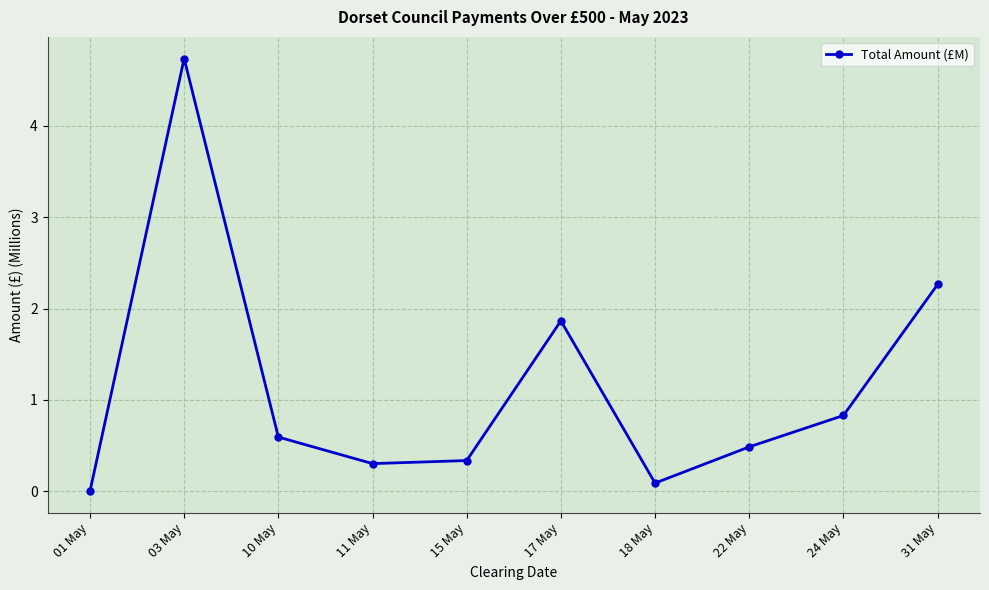

Is it true that the value at 17 May is 3.3?

False